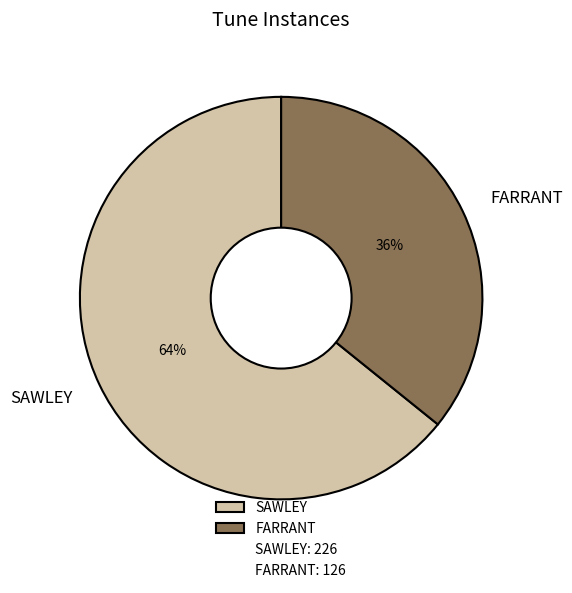

To the nearest percent, what is the average slice percentage?

50%